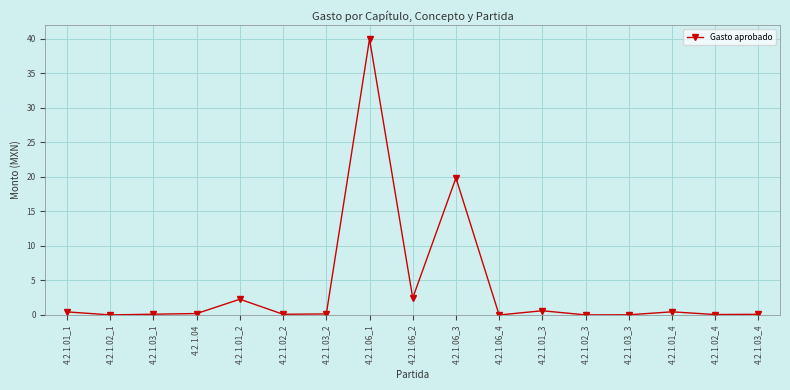

What is the sum of all values?

66.9